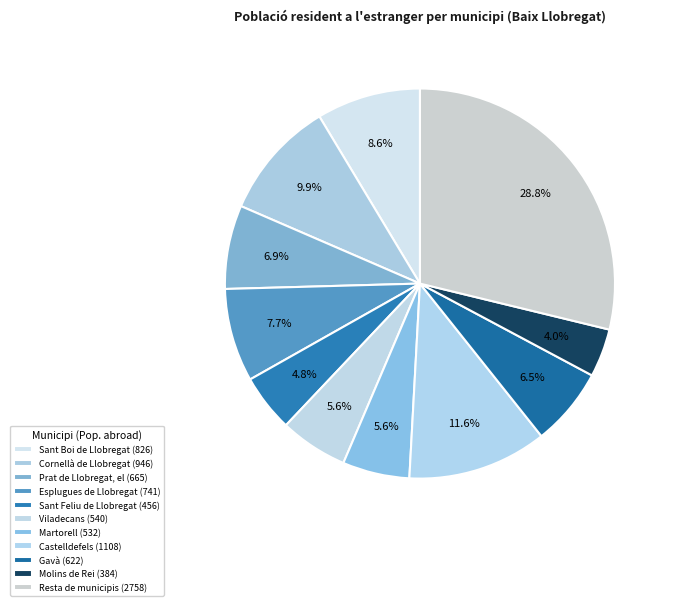

Count the number of slices in the pie.

11